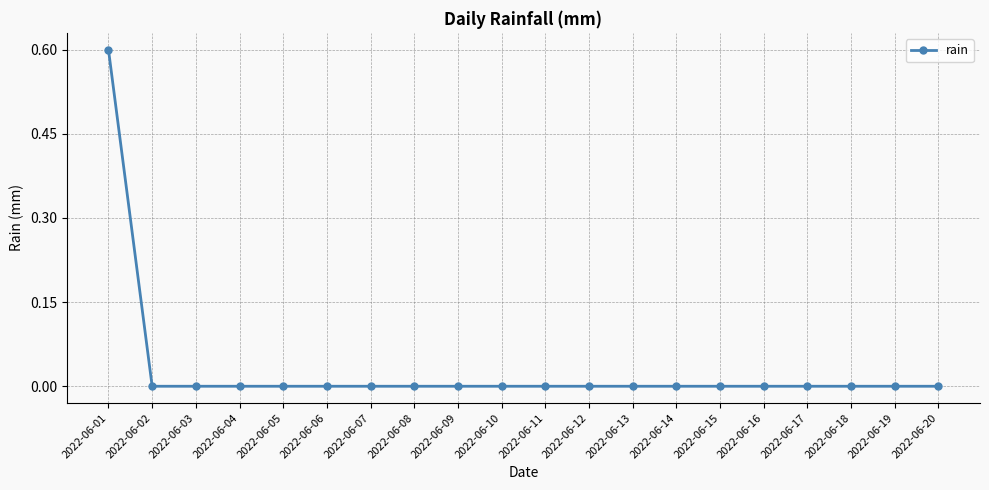

What is the difference between the maximum and minimum values?

0.6